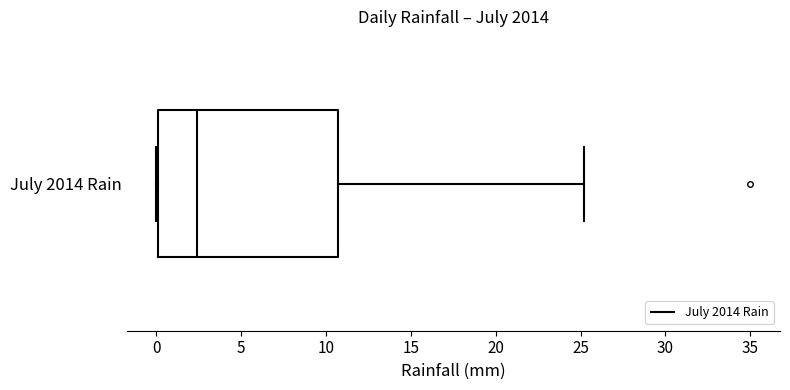

Where is the right edge of the box for July 2014 Rain on the x-axis? The values are not printed on the chart, so give them approximately, as read against the axis.

10.5